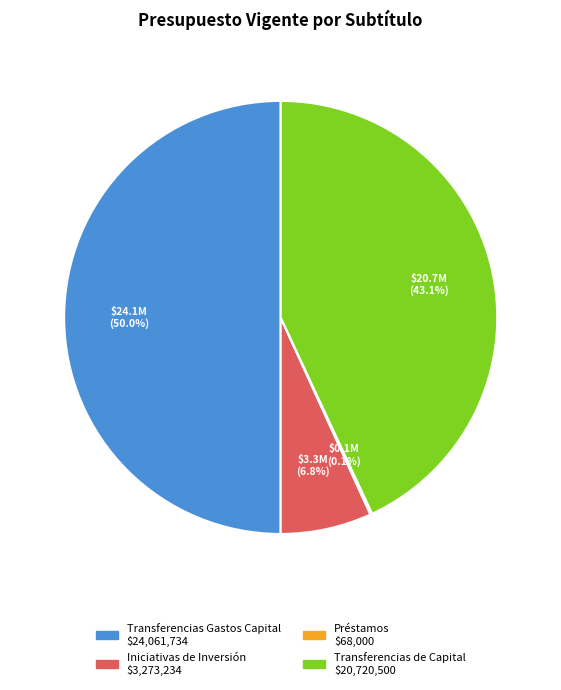

Combined, do Transferencias Gastos Capital and Iniciativas de Inversión account for over 50%?

Yes